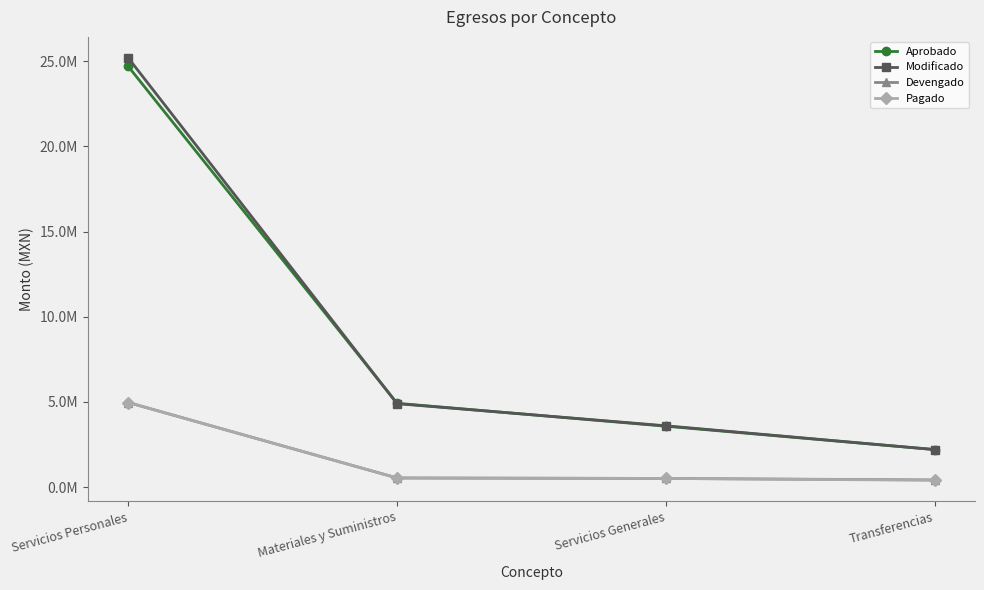

True or false: Aprobado and Devengado intersect in this chart.

False